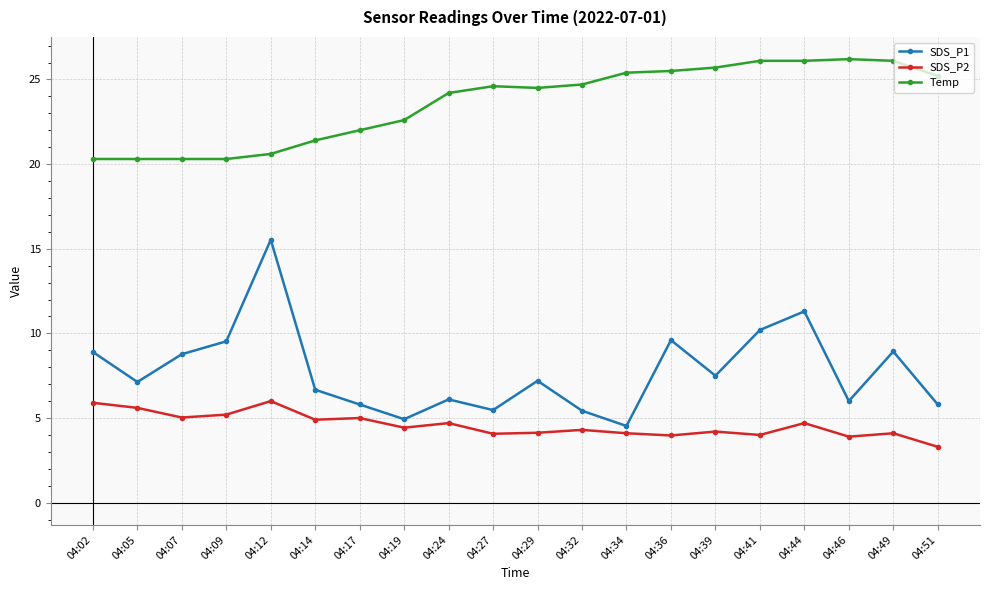

The SDS_P1 series shows 5.8 at 04:51. True or false?

True